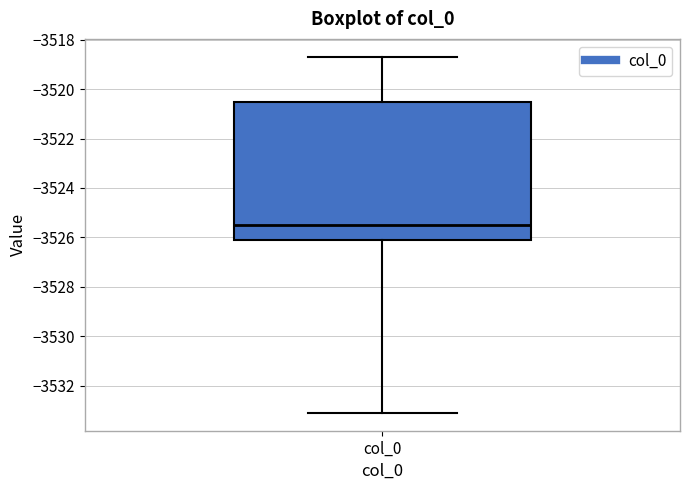

Read this box plot against the y-axis: the position of the median line, the range covered by the box, and the ends of both whiskers. The values are not printed on the chart, so give them approximately, as read against the axis.

median -3525.4, box -3526.2 to -3520.6, whiskers -3533.2 to -3518.6